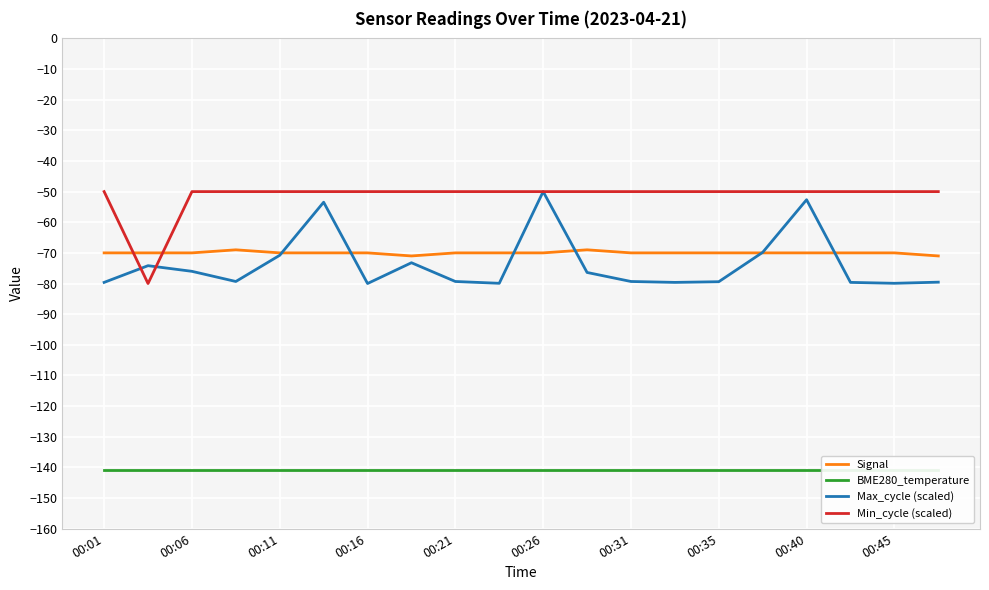

What is the value of the Min_cycle (scaled) point at the 8th from the left?

-50.0